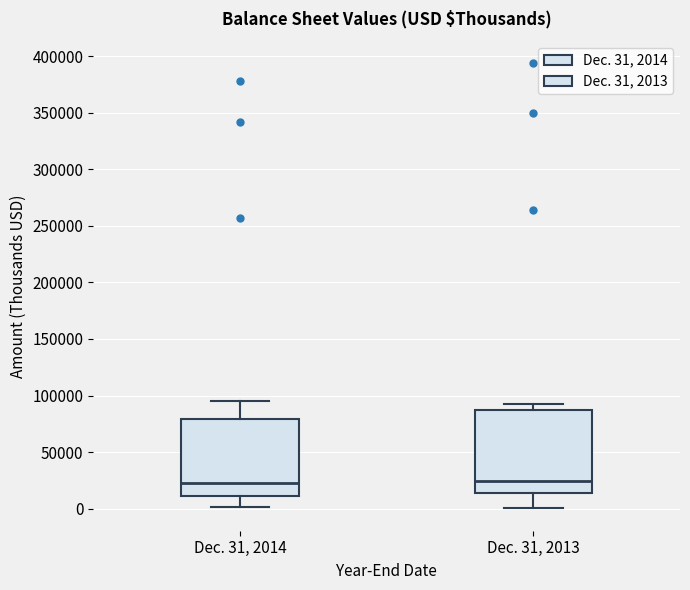

Reading left to right, transcribe this box plot: for each box, give where its median line is, the range the box spans, and where its two whiskers end, as read against the y-axis. The values are not printed on the chart, so give them approximately, as read against the axis.

Dec. 31, 2014: median 20000, box 10000 to 80000, whiskers 0 to 95000
Dec. 31, 2013: median 25000, box 15000 to 85000, whiskers 0 to 95000